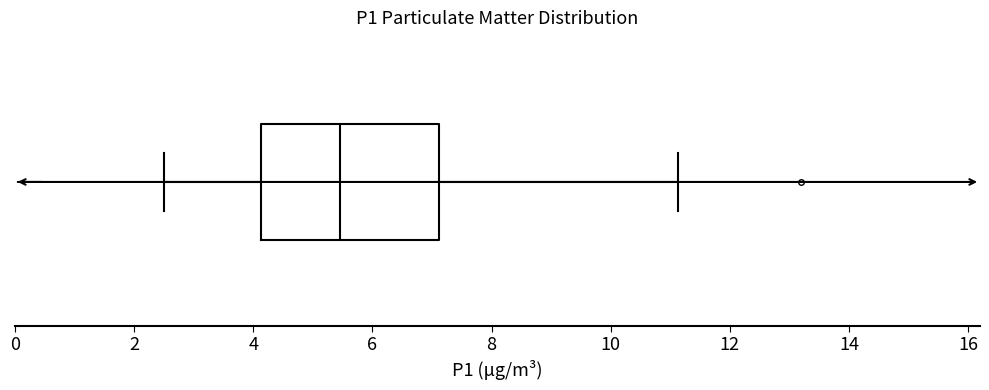

Transcribe this box plot: give where the median line is, the range the box spans, and where the two whiskers end, as read against the x-axis. The values are not printed on the chart, so give them approximately, as read against the axis.

median 5.4, box 4.2 to 7.2, whiskers 2.6 to 11.2